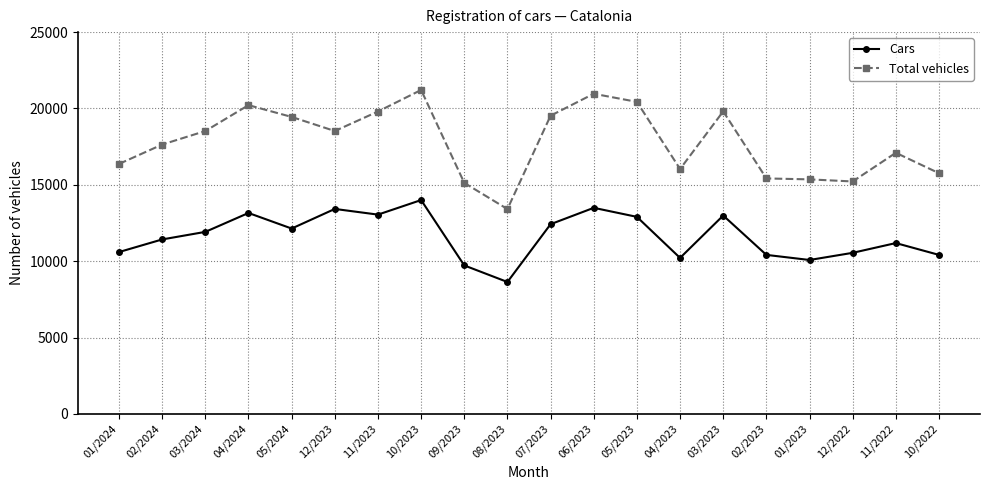

What is the difference between the maximum and minimum values in the Total vehicles series?

7800